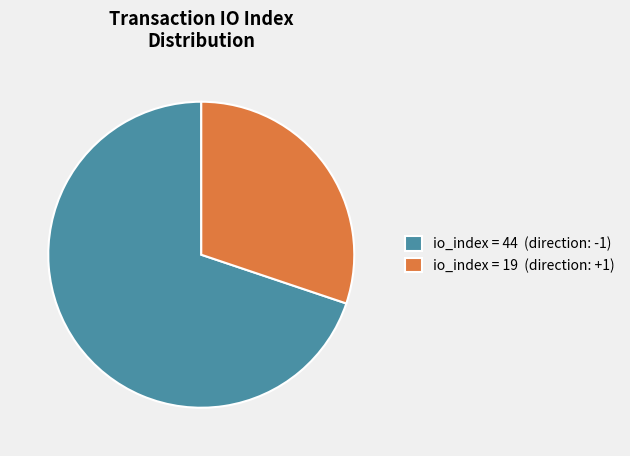

Is the sum of io_index = 19 (direction: +1) and io_index = 44 (direction: -1) greater than half?

Yes